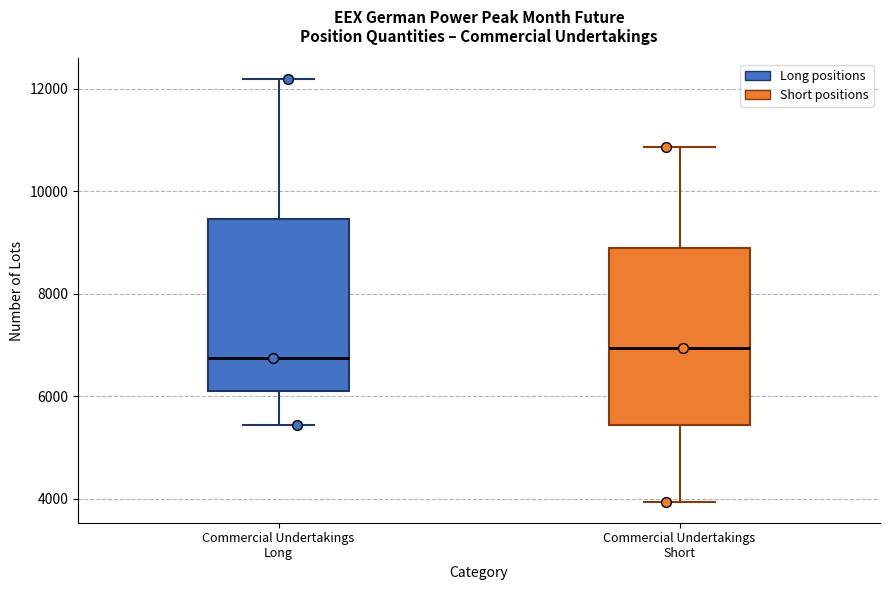

Where does the median line of the box for Commercial Undertakings Long sit on the y-axis? The values are not printed on the chart, so give them approximately, as read against the axis.

6800